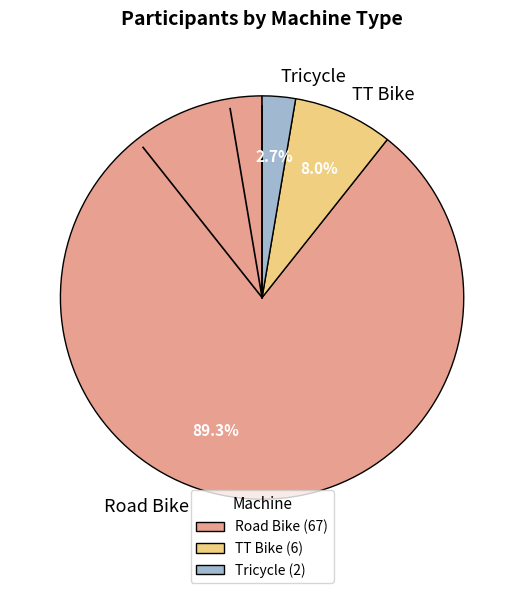

Which slice is the smallest?

Tricycle